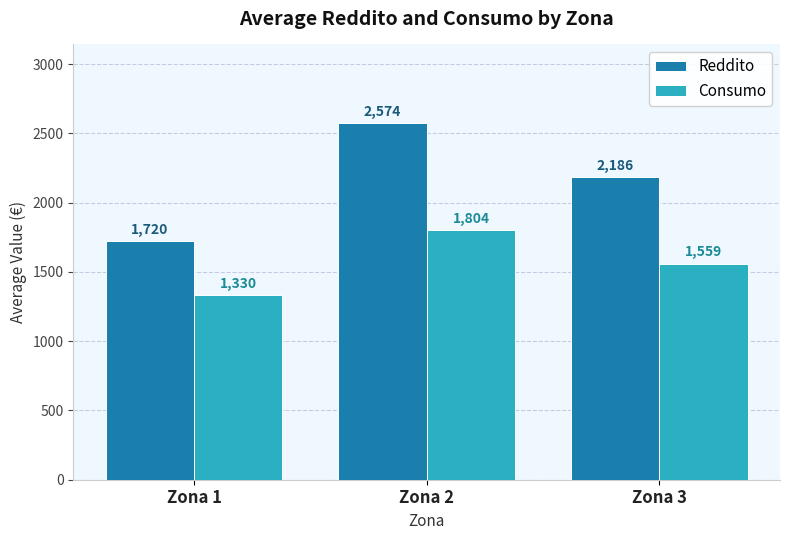

How many data points in Reddito are less than 2186?

1